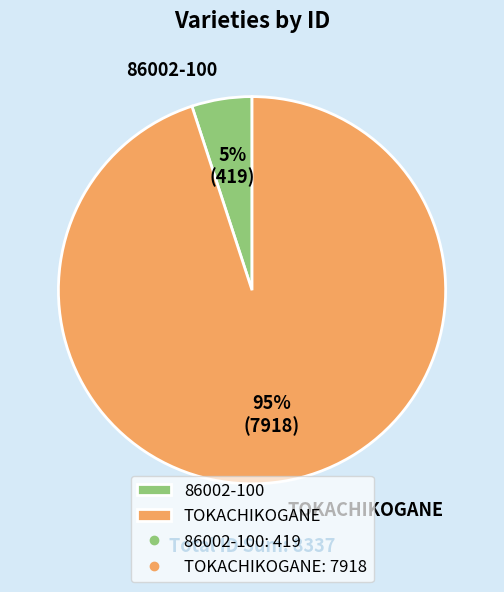

Which has a higher value, 86002-100 or TOKACHIKOGANE?

TOKACHIKOGANE